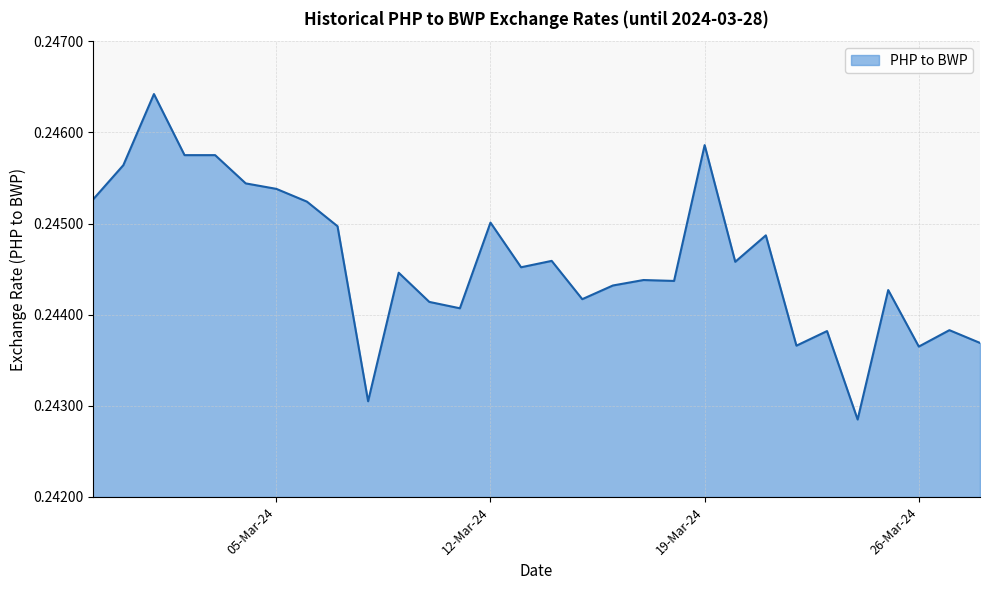

How many points are lower than both their immediate neighbors (excluding endpoints)?

9